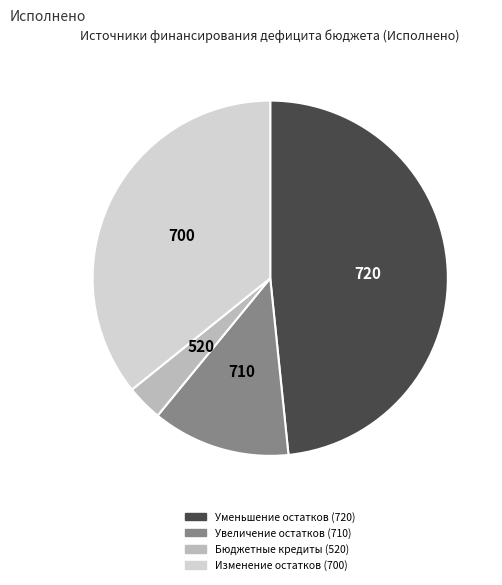

Does any single category account for the majority?

No